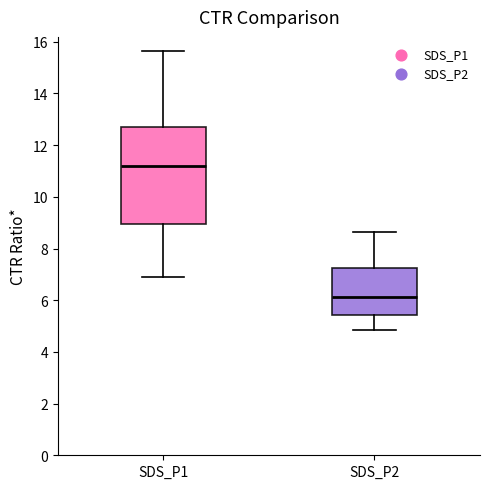

Reading left to right, read every box against the y-axis: the position of its median line, the range the box covers, and the ends of its whiskers. The values are not printed on the chart, so give them approximately, as read against the axis.

SDS_P1: median 11.2, box 9.0 to 12.6, whiskers 6.8 to 15.6
SDS_P2: median 6.2, box 5.4 to 7.2, whiskers 4.8 to 8.6